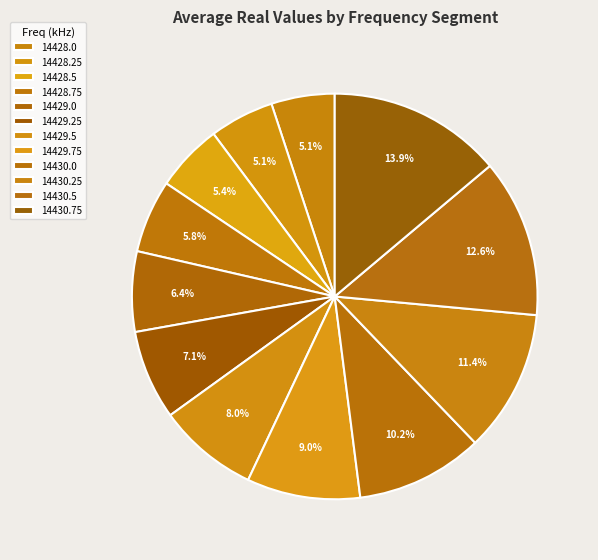

How many slices are in this pie chart?

12